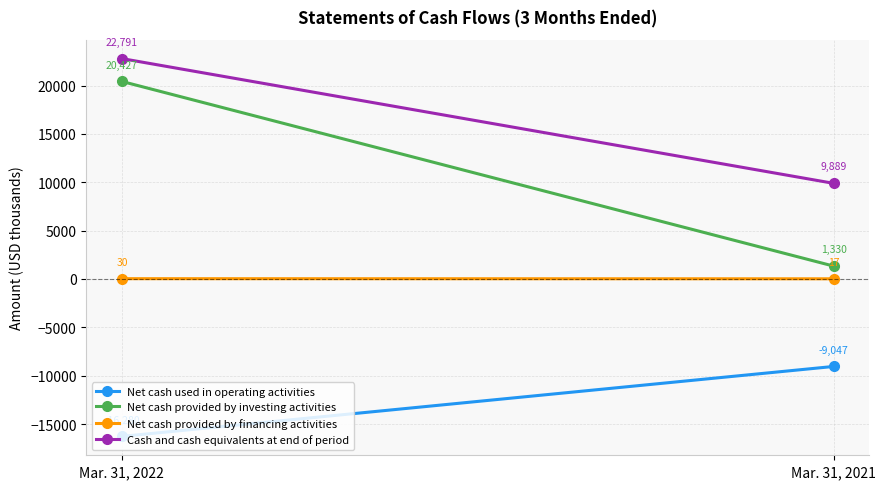

What is the value of the Net cash provided by financing activities point at the 2nd from the left?

17